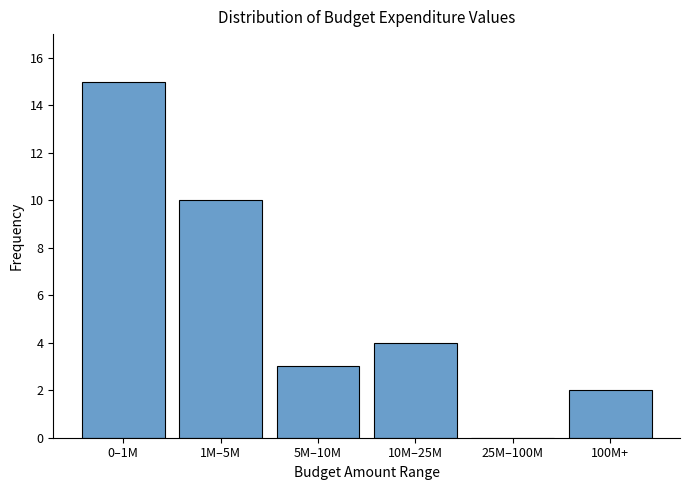

Reading right to left, transcribe all the data shown in this chart.

100M+=2	25M–100M=0	10M–25M=4	5M–10M=3	1M–5M=10	0–1M=15